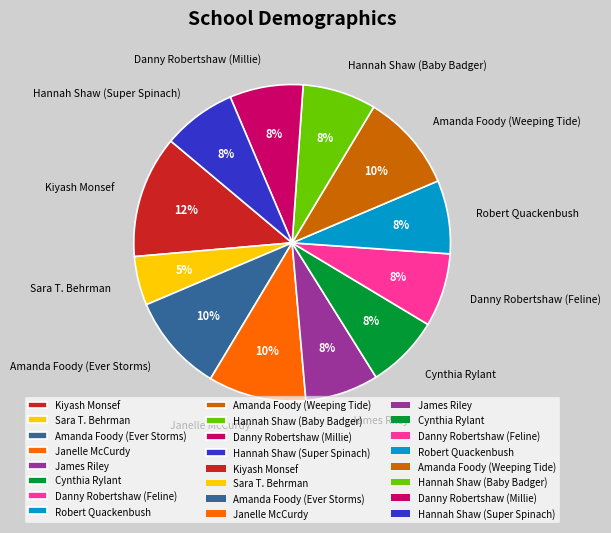

What is the ratio of the value at Danny Robertshaw (Feline) to the value at Danny Robertshaw (Millie)?

1.0